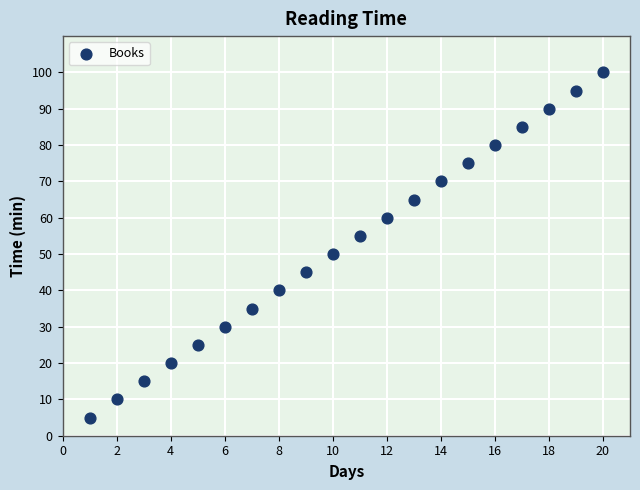

What is the range of X values (max minus min)?

19